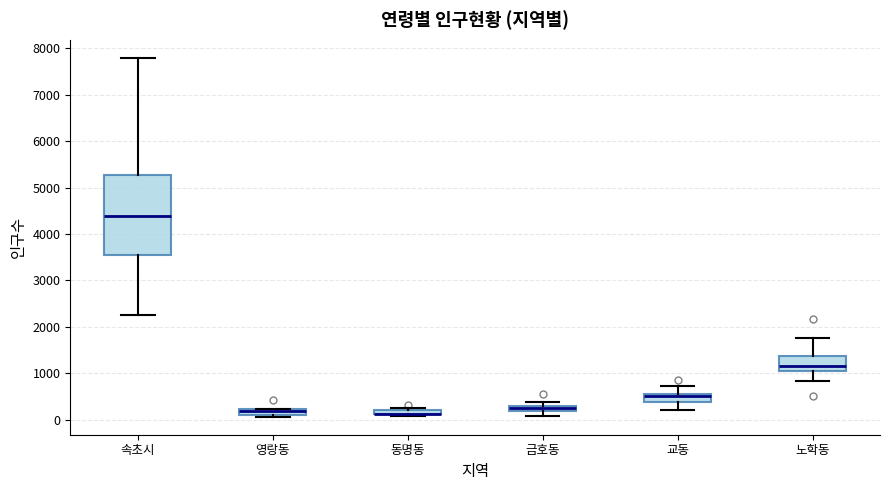

Where does the upper whisker of the box for 노학동 end on the y-axis? The values are not printed on the chart, so give them approximately, as read against the axis.

1800